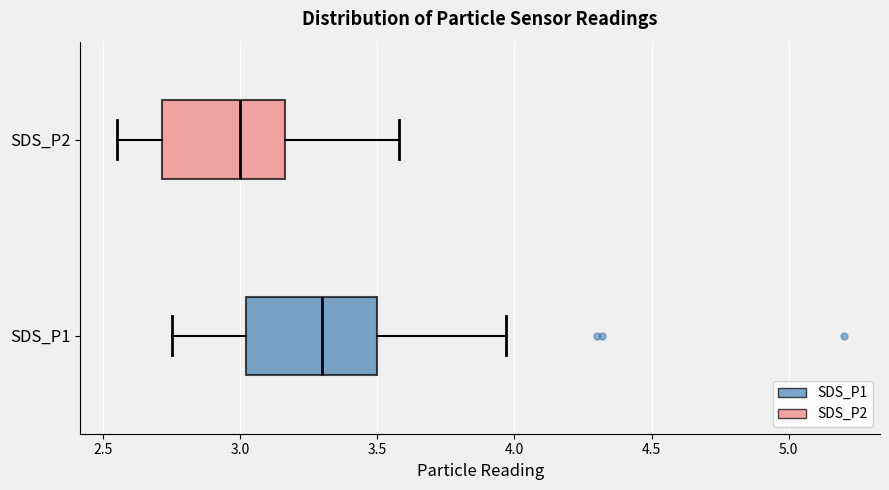

Reading bottom to top, read every box against the x-axis: the position of its median line, the range the box covers, and the ends of its whiskers. The values are not printed on the chart, so give them approximately, as read against the axis.

SDS_P1: median 3.30, box 3.00 to 3.50, whiskers 2.75 to 3.95
SDS_P2: median 3.00, box 2.70 to 3.15, whiskers 2.55 to 3.60